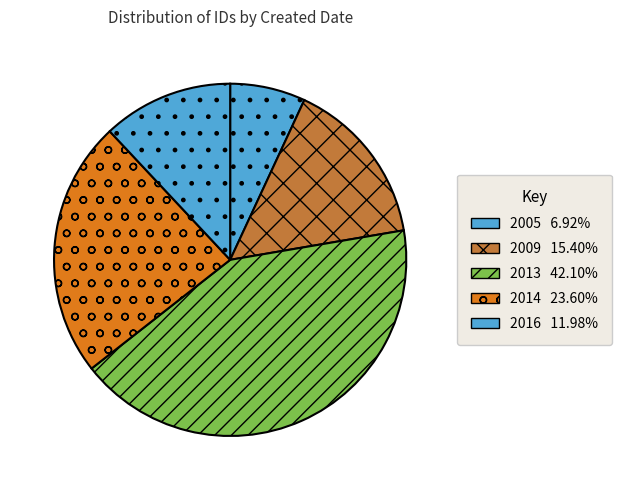

How many slices are in this pie chart?

5